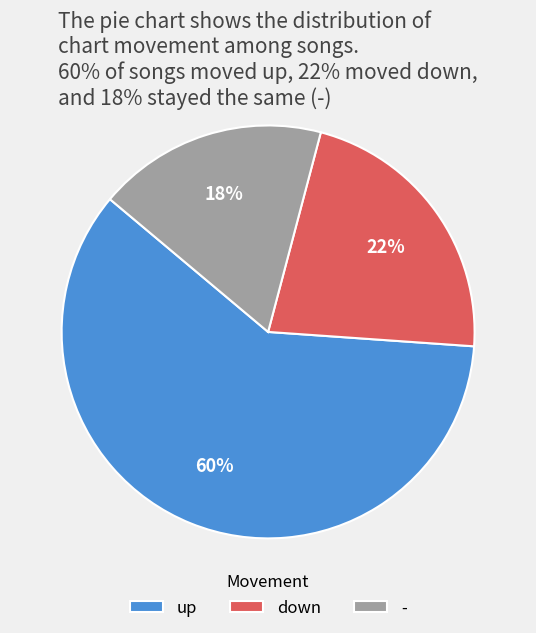

Count the number of slices in the pie.

3